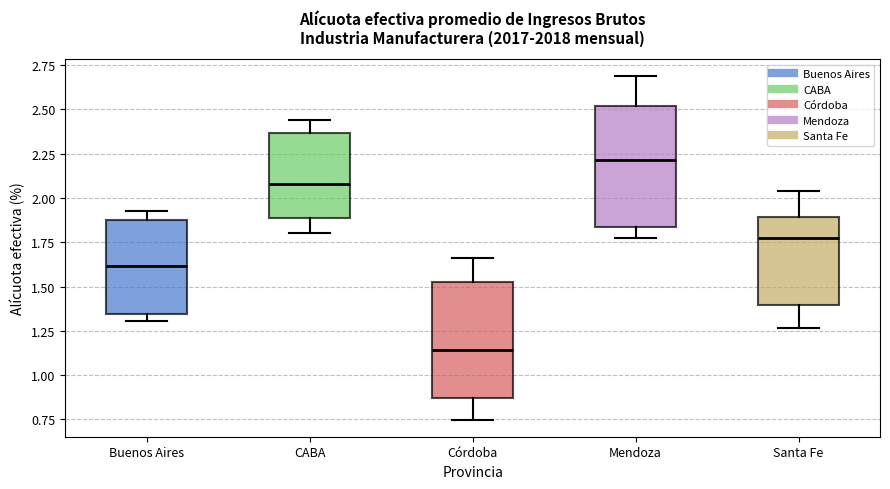

Reading left to right, transcribe this box plot: for each box, give where its median line is, the range the box spans, and where its two whiskers end, as read against the y-axis. The values are not printed on the chart, so give them approximately, as read against the axis.

Buenos Aires: median 1.60, box 1.35 to 1.90, whiskers 1.30 to 1.95
CABA: median 2.10, box 1.90 to 2.35, whiskers 1.80 to 2.45
Córdoba: median 1.15, box 0.85 to 1.55, whiskers 0.75 to 1.65
Mendoza: median 2.20, box 1.85 to 2.50, whiskers 1.75 to 2.70
Santa Fe: median 1.75, box 1.40 to 1.90, whiskers 1.25 to 2.05